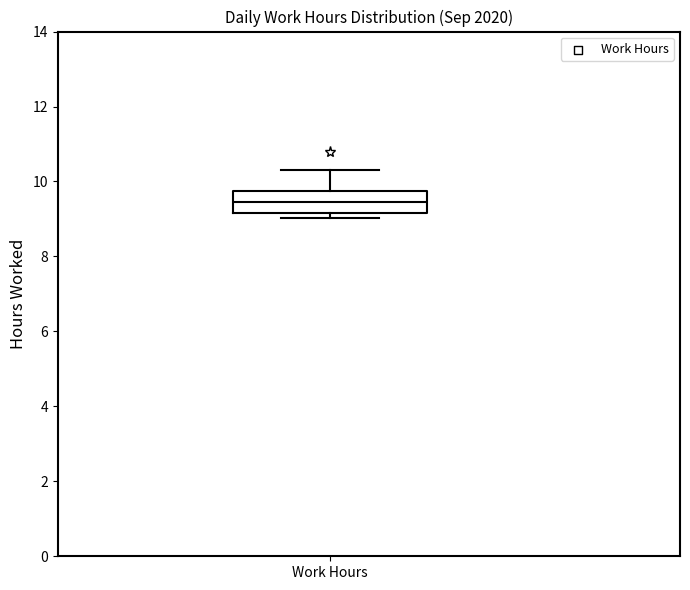

Where is the upper edge of the box for Work Hours on the y-axis? The values are not printed on the chart, so give them approximately, as read against the axis.

9.8